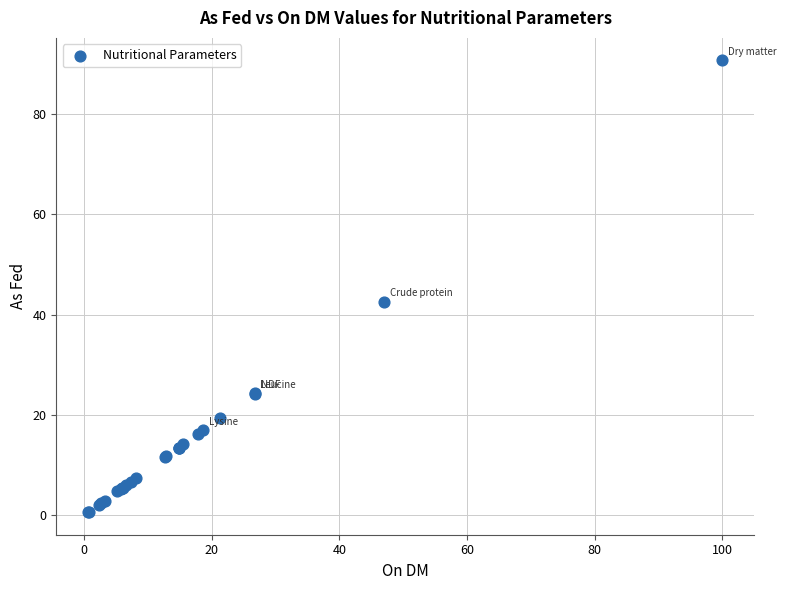

What Y value in the scatter plot is closest to 45?

42.6